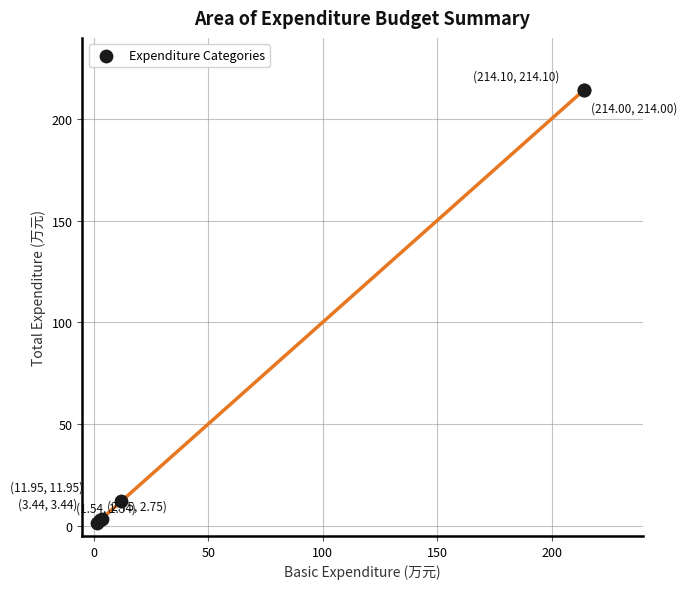

What Y value in the scatter plot is closest to 107?

12.0